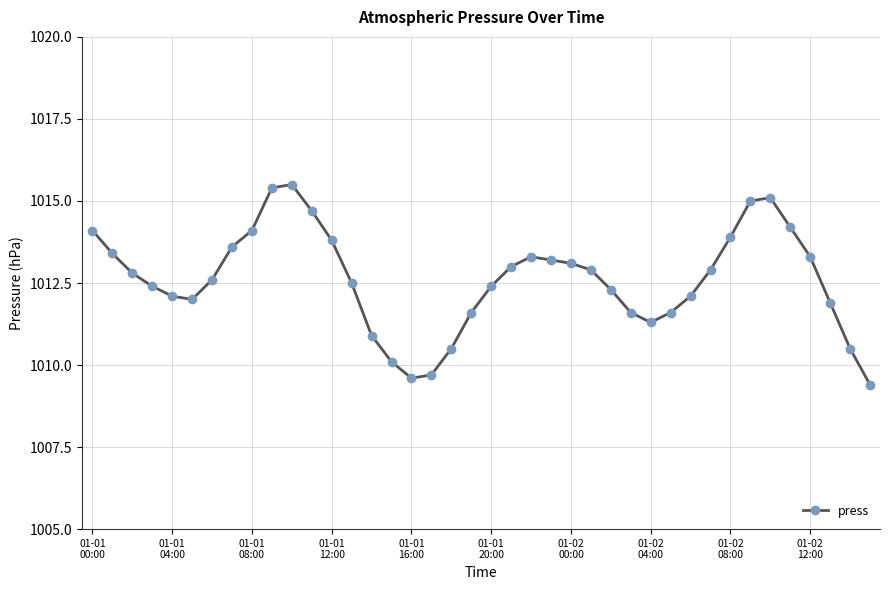

True or false: the data has more than 0 interior local peaks.

True